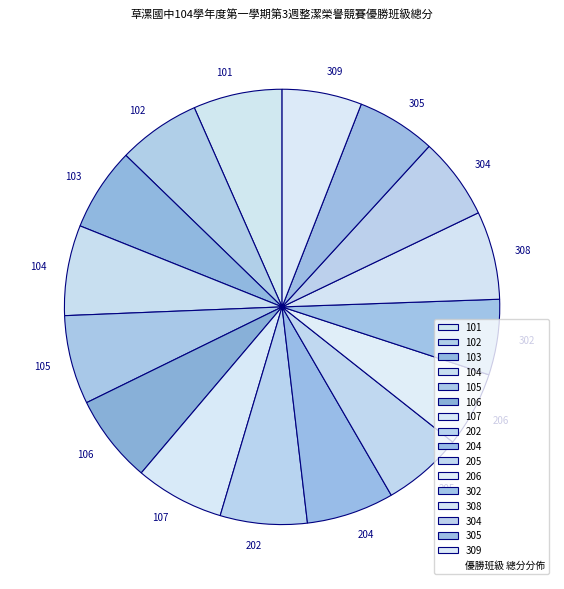

Approximately how many times larger is the value at 107 compared to 103?

1.1